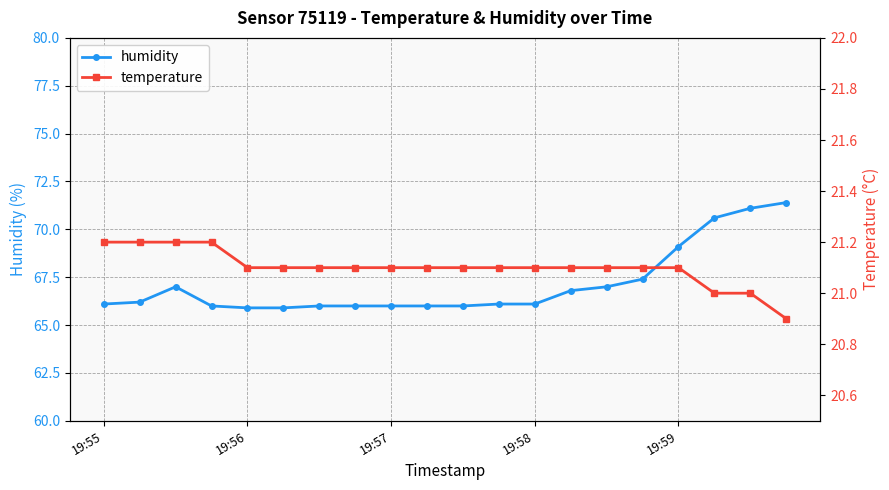

The value of humidity at 19:57 is 66.0. True or false?

True